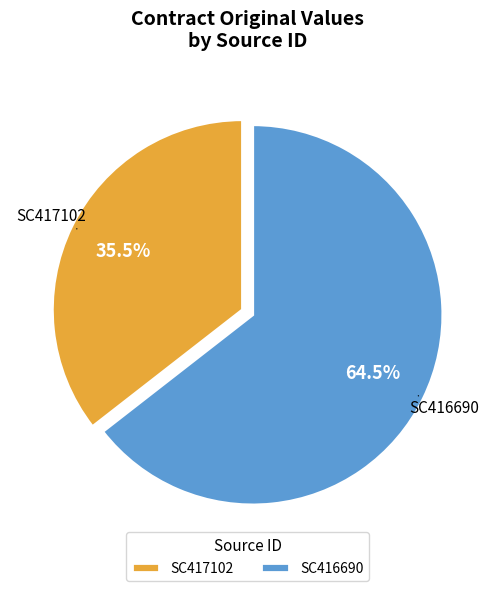

Approximately how many times larger is the value at SC417102 compared to SC416690?

0.6